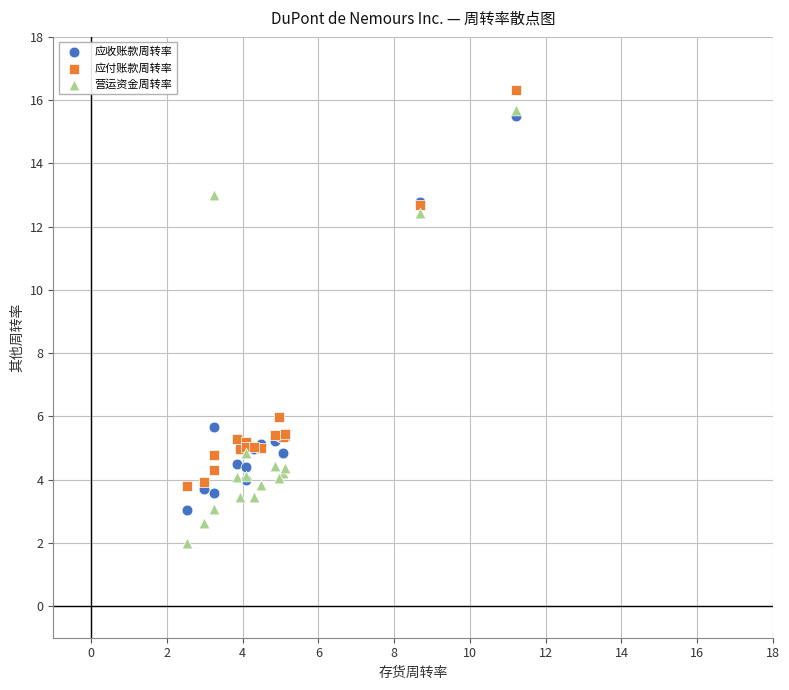

In the 应收账款周转率 series, what Y value is closest to 9?

5.7